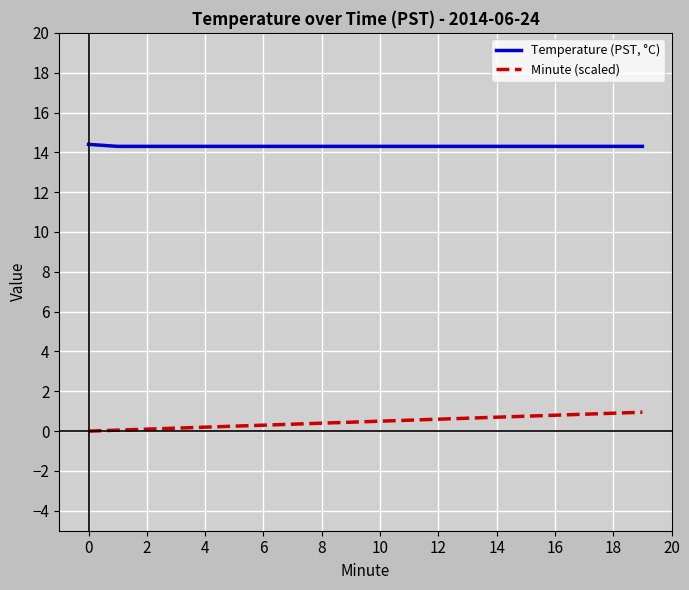

True or false: Temperature (PST, °C) and Minute (scaled) cross at least once.

False